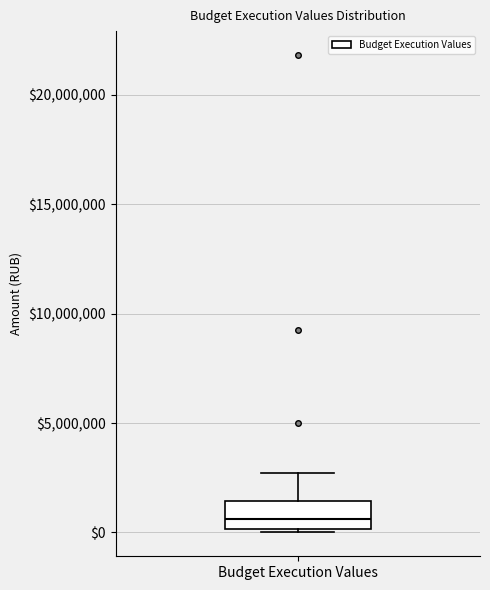

Where does the upper whisker of the box for Budget Execution Values end on the y-axis? The values are not printed on the chart, so give them approximately, as read against the axis.

2500000